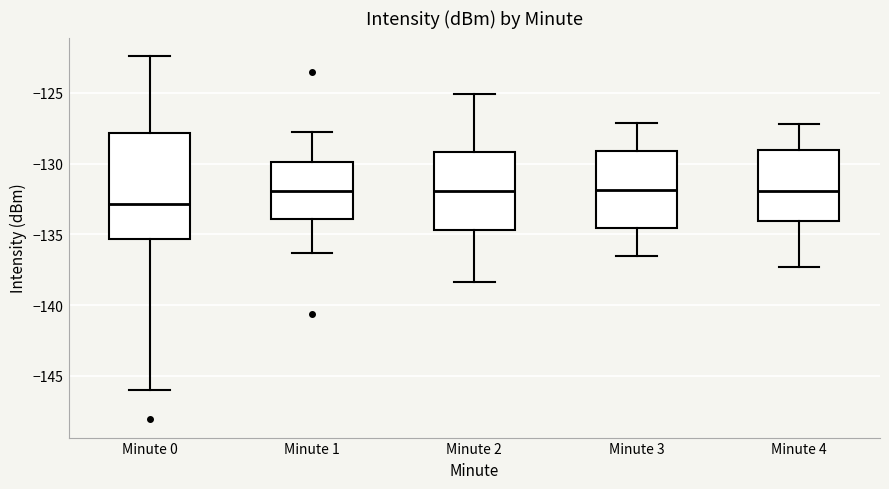

Reading left to right, read every box against the y-axis: the position of its median line, the range the box covers, and the ends of its whiskers. The values are not printed on the chart, so give them approximately, as read against the axis.

Minute 0: median -133.0, box -135.5 to -128.0, whiskers -146.0 to -122.5
Minute 1: median -132.0, box -134.0 to -130.0, whiskers -136.5 to -127.5
Minute 2: median -132.0, box -134.5 to -129.0, whiskers -138.5 to -125.0
Minute 3: median -132.0, box -134.5 to -129.0, whiskers -136.5 to -127.0
Minute 4: median -132.0, box -134.0 to -129.0, whiskers -137.5 to -127.0